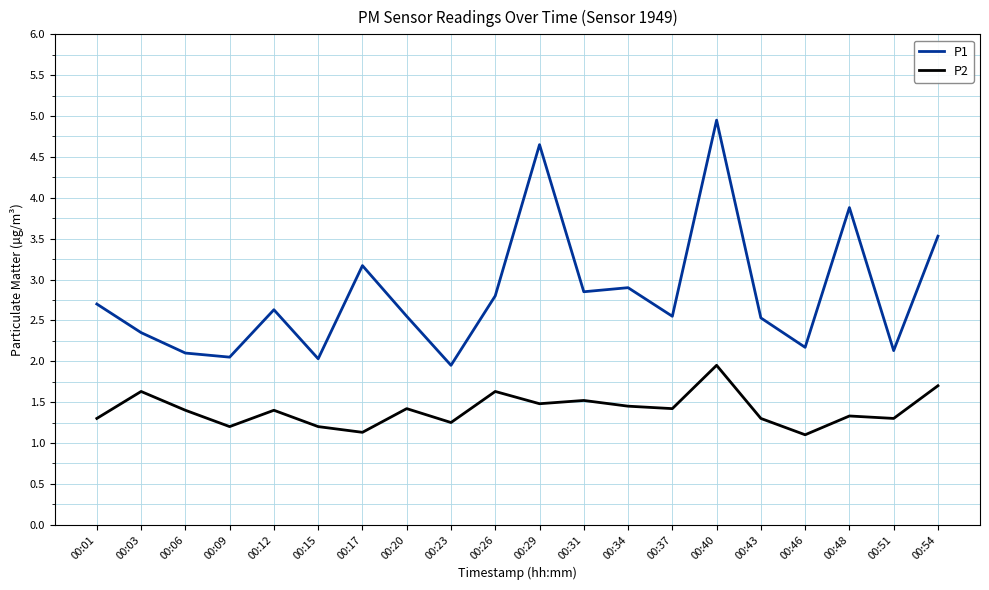

What is the highest value of the P1 series?

5.0